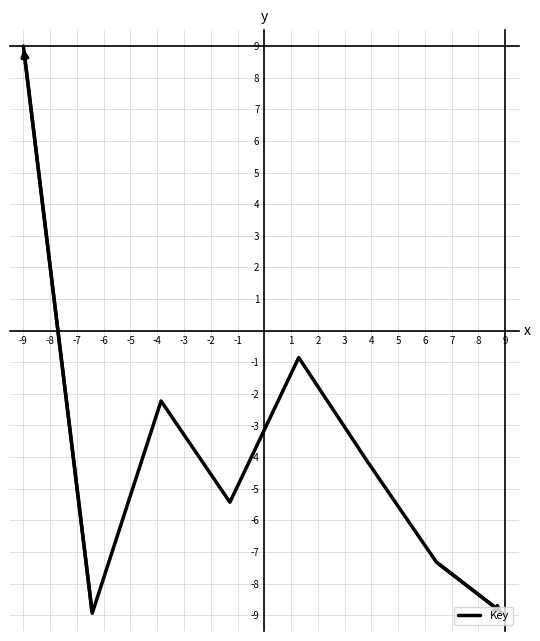

What is the sum of all values?

-28.9